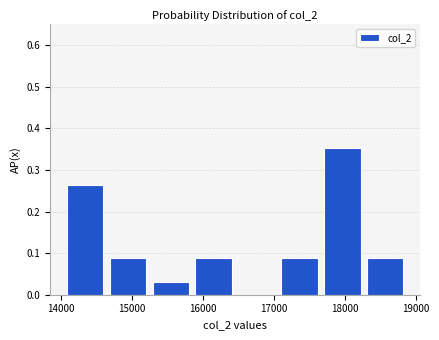

How tall is the bar that spans 17100 to 17700 on the x-axis? Neither the bar edges nor the heights are printed on the chart, so give them approximately, as read against the axes.

0.09